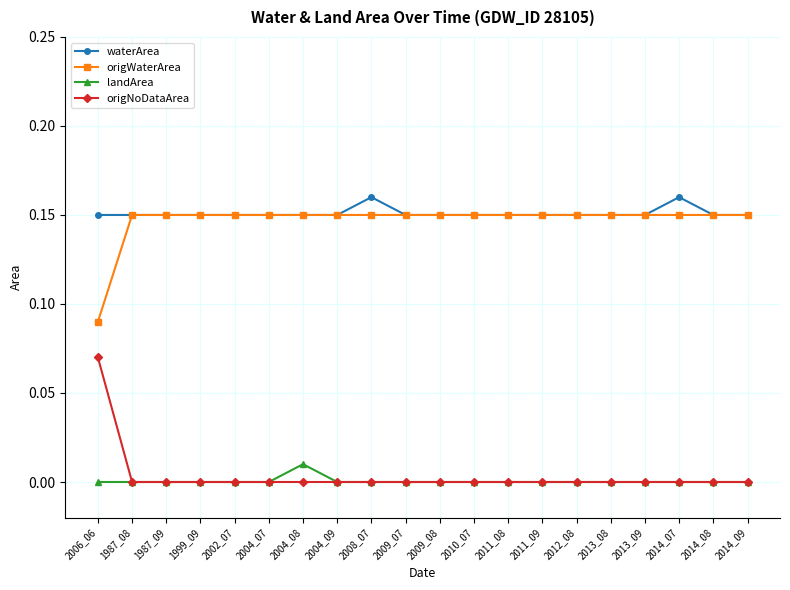

Rank the series by their maximum value, from lowest to highest.

landArea, origNoDataArea, origWaterArea, waterArea